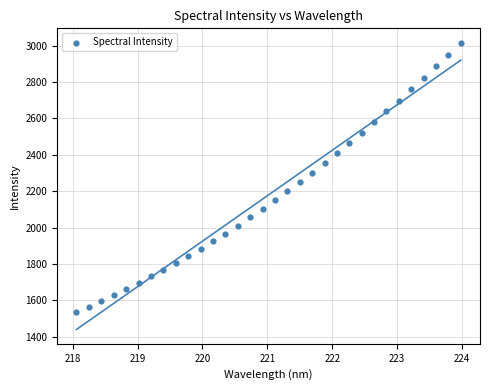

What is the range of X values (max minus min)?

5.9